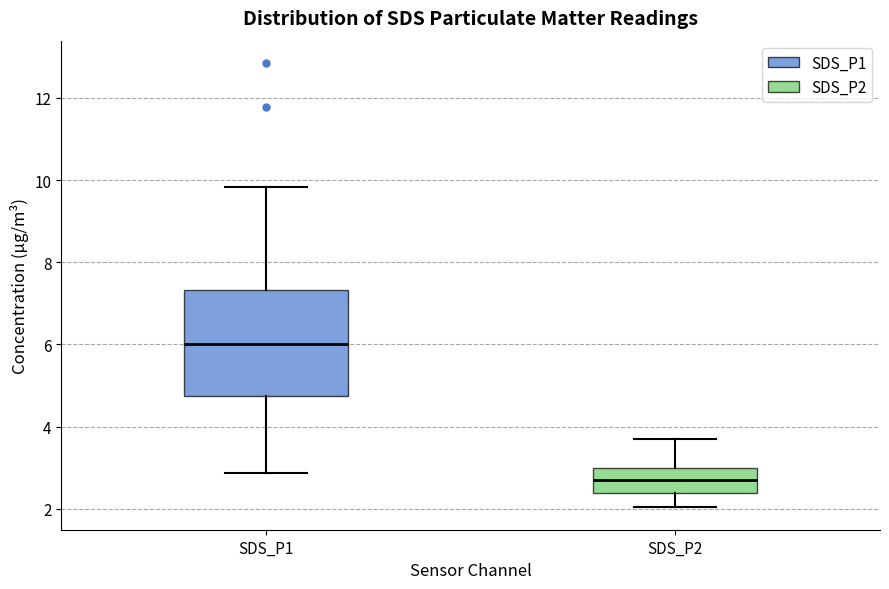

Which box's median line is the highest?

SDS_P1